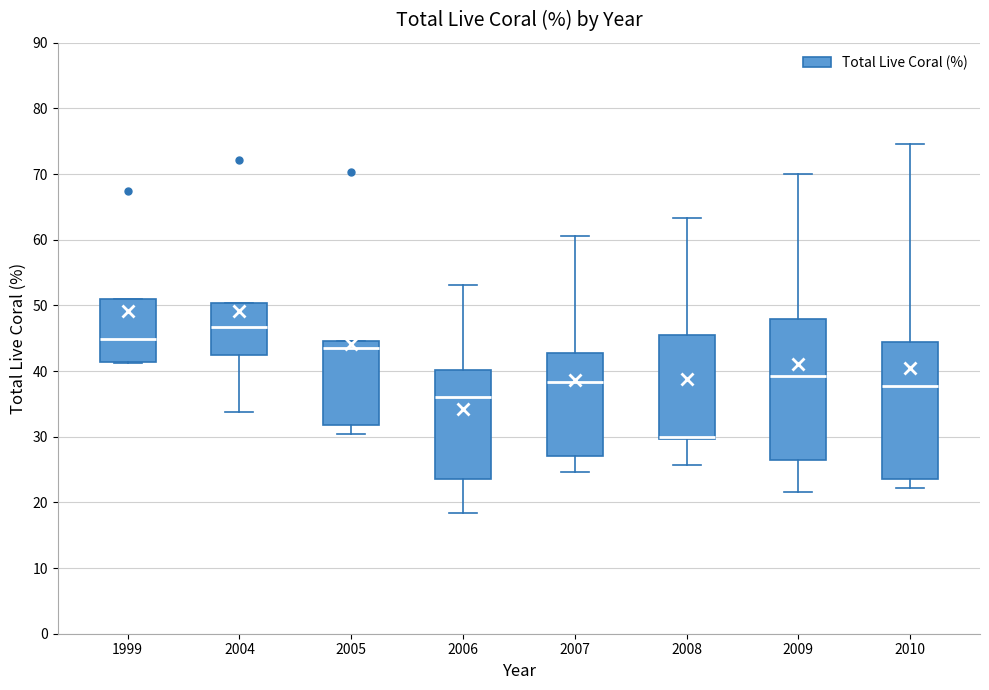

Reading left to right, read every box against the y-axis: the position of its median line, the range the box covers, and the ends of its whiskers. The values are not printed on the chart, so give them approximately, as read against the axis.

1999: median 45, box 41 to 51, whiskers 41 to 51
2004: median 47, box 42 to 50, whiskers 34 to 50
2005: median 43, box 32 to 45, whiskers 30 to 45
2006: median 36, box 24 to 40, whiskers 18 to 53
2007: median 38, box 27 to 43, whiskers 25 to 61
2008: median 30 (drawn on the box's lower edge), box 30 to 46, whiskers 26 to 63
2009: median 39, box 27 to 48, whiskers 22 to 70
2010: median 38, box 24 to 44, whiskers 22 to 75